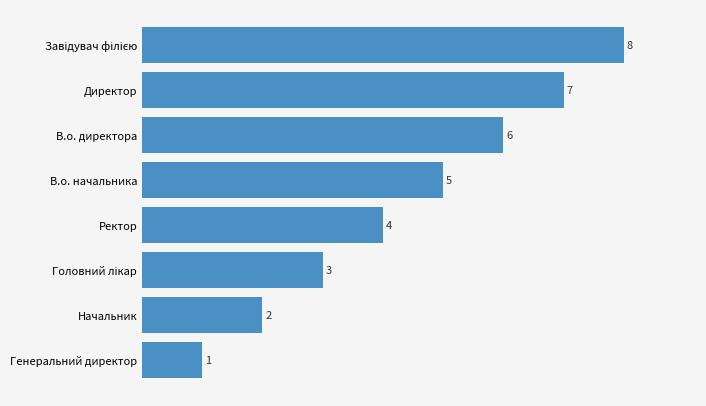

At which label is the value closest to 4?

Ректор